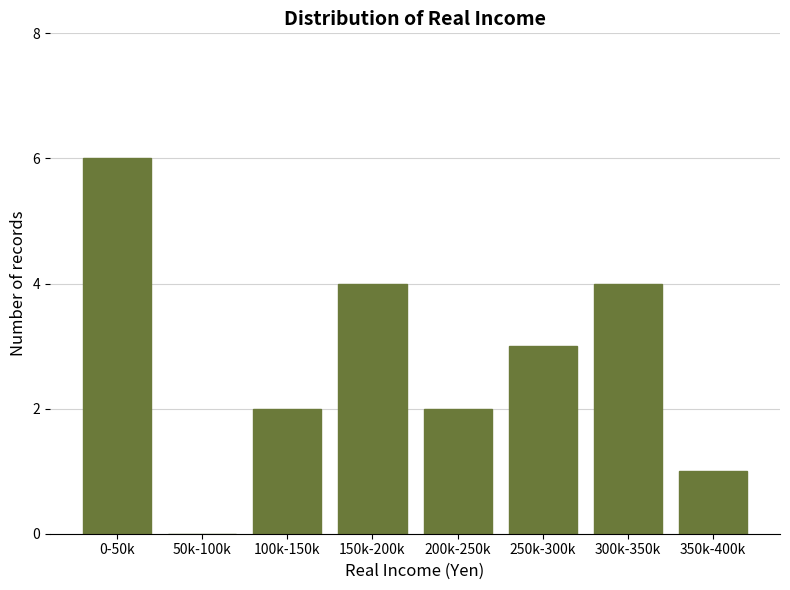

Reading right to left, what are all the values shown in this chart?

350k-400k=1	300k-350k=4	250k-300k=3	200k-250k=2	150k-200k=4	100k-150k=2	50k-100k=0	0-50k=6